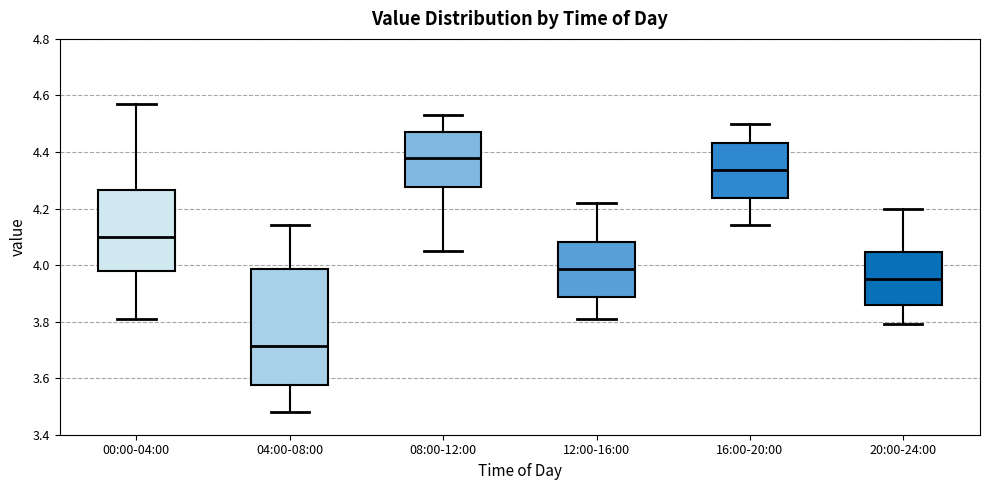

Which box's median line is the lowest?

04:00-08:00